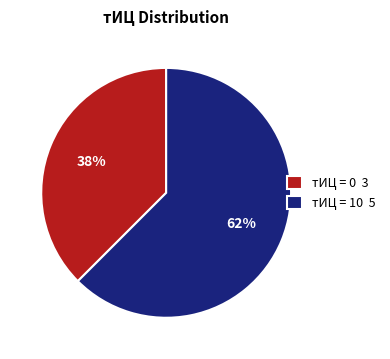

Do тИЦ = 10 5 and тИЦ = 0 3 together represent more than half of the pie?

Yes